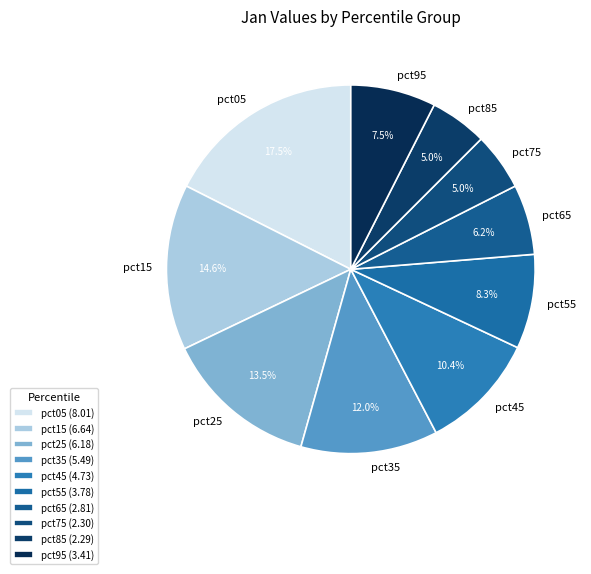

Does any single category account for the majority?

No